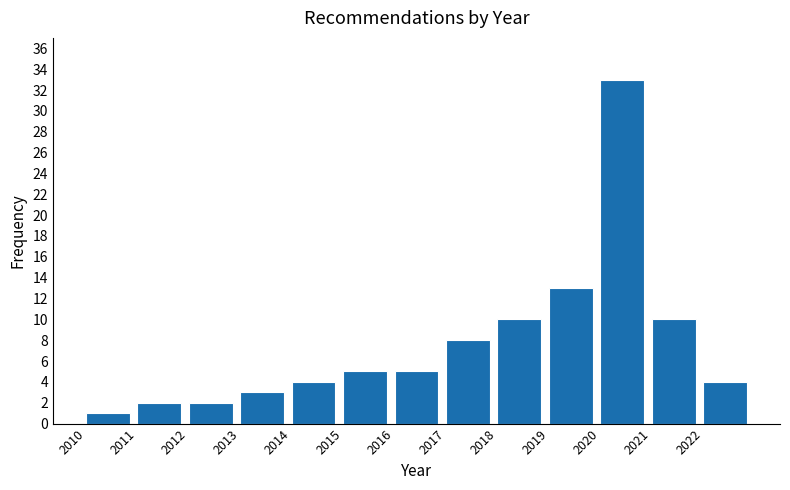

Reading left to right, transcribe this chart: for each bar, give the range it covers on the x-axis and its height. The values are not printed on the chart, so give them approximately, as read against the axis.

2010 to 2011: 1
2011 to 2012: 2
2012 to 2013: 2
2013 to 2014: 3
2014 to 2015: 4
2015 to 2016: 5
2016 to 2017: 5
2017 to 2018: 8
2018 to 2019: 10
2019 to 2020: 13
2020 to 2021: 33
2021 to 2022: 10
2022 to 2023: 4